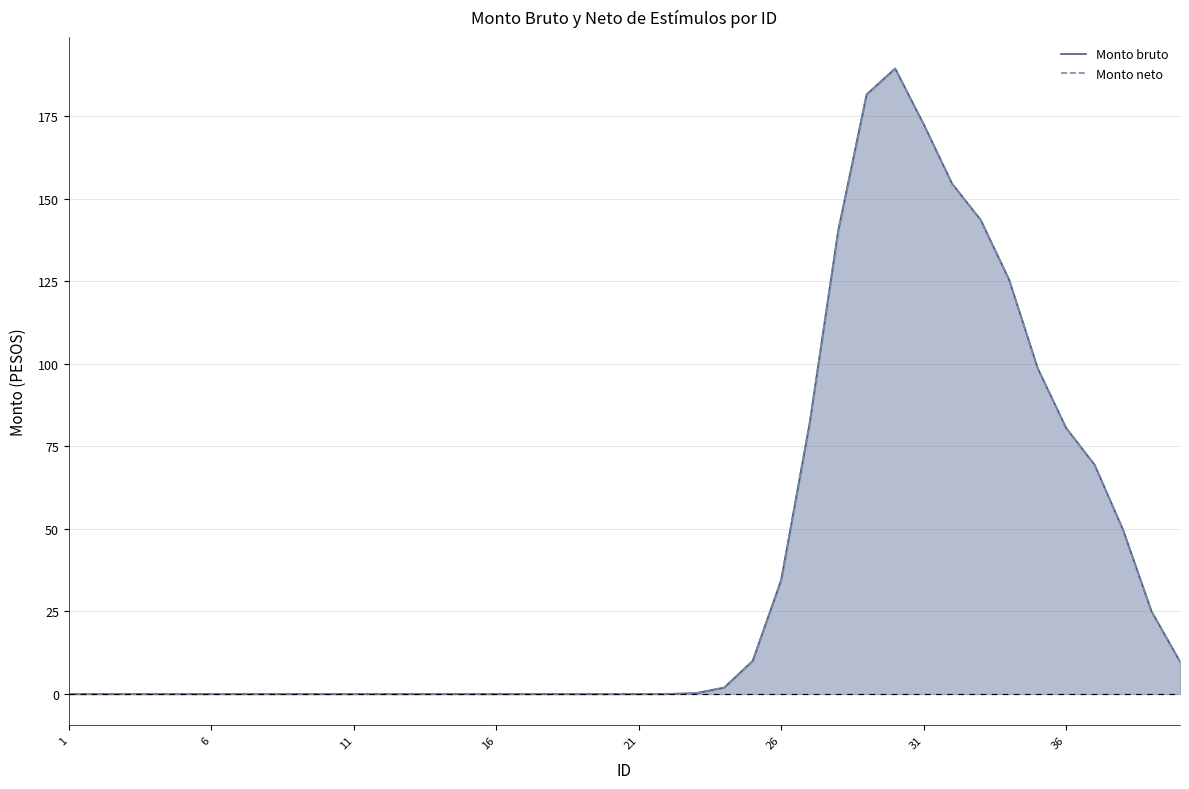

How many values in the Monto neto series exceed 0?

19